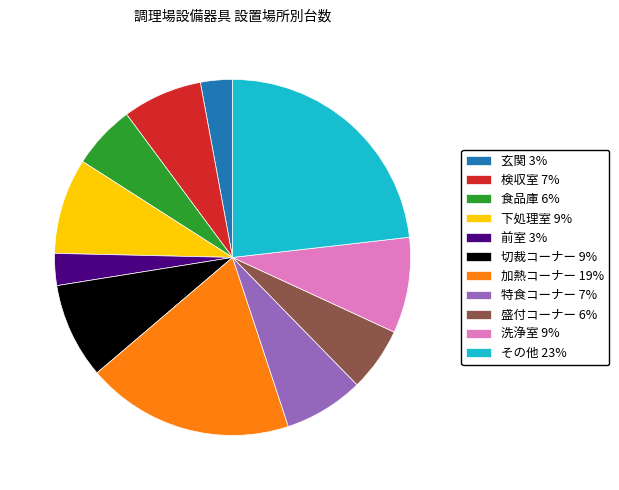

Do 食品庫 6% and 検収室 7% together represent more than half of the pie?

No